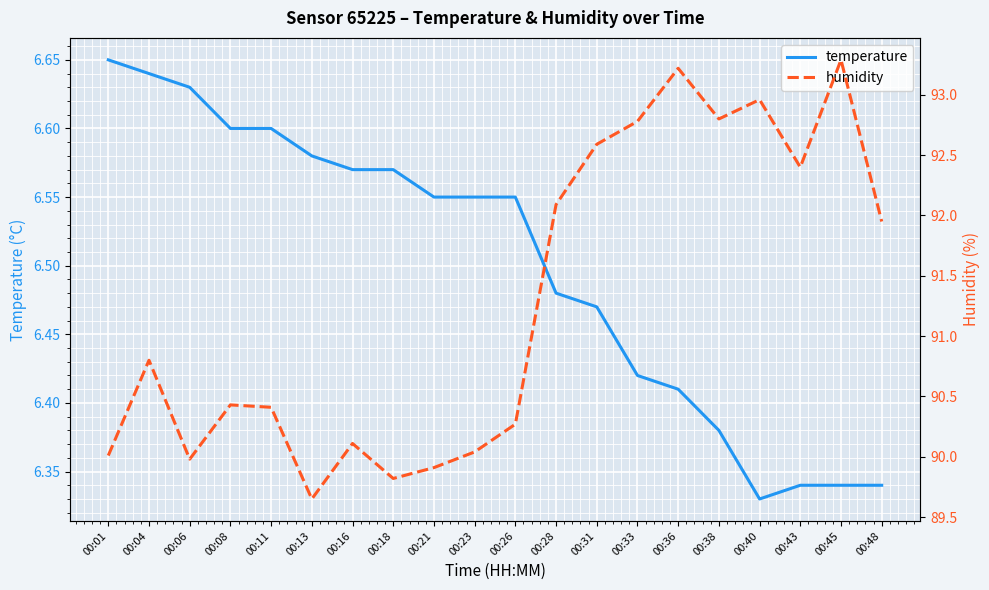

The temperature series shows 9.5 at 00:04. True or false?

False